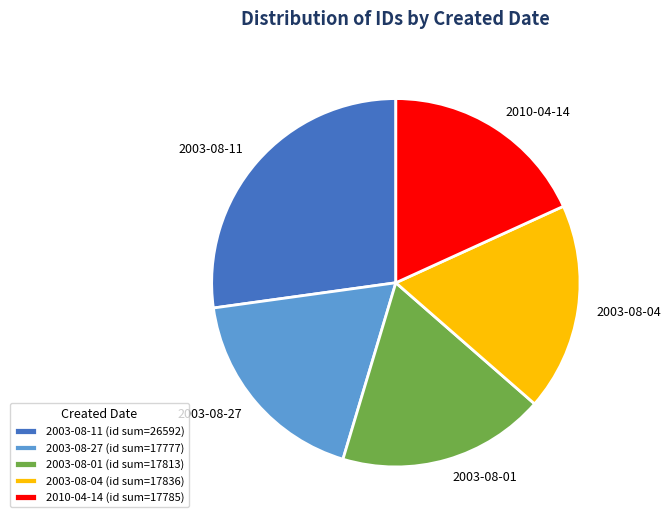

True or false: 2003-08-11 accounts for 1% of the total.

False